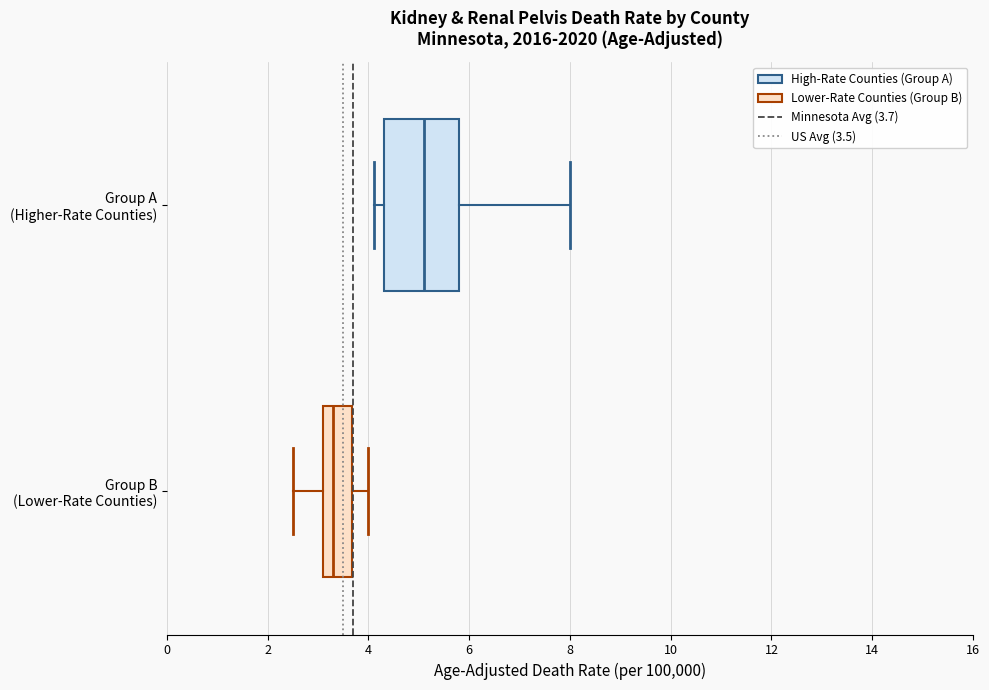

Comparing the boxes themselves (not the whiskers), which one is the widest?

Group A (Higher-Rate Counties)